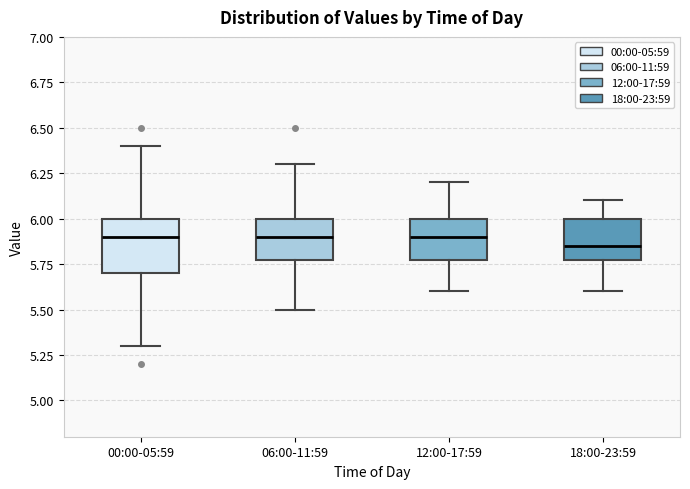

Where does the median line of the box for 06:00-11:59 sit on the y-axis? The values are not printed on the chart, so give them approximately, as read against the axis.

5.90